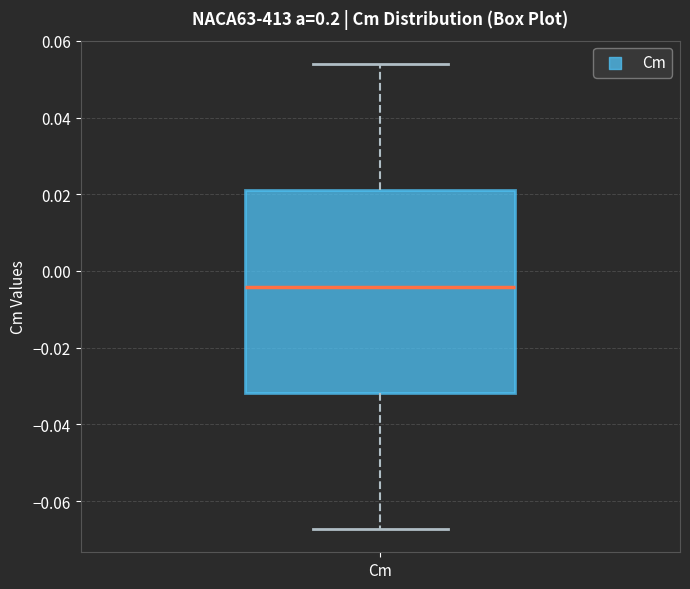

Where does the upper whisker of the box for Cm end on the y-axis? The values are not printed on the chart, so give them approximately, as read against the axis.

0.054